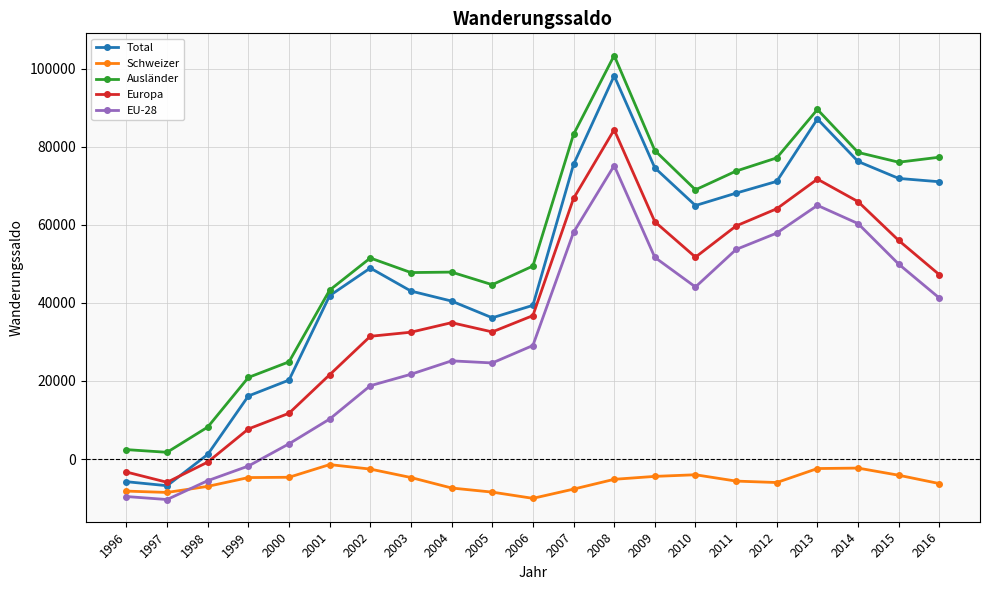

What is the difference between the second highest and minimum values in the Schweizer series?

7751